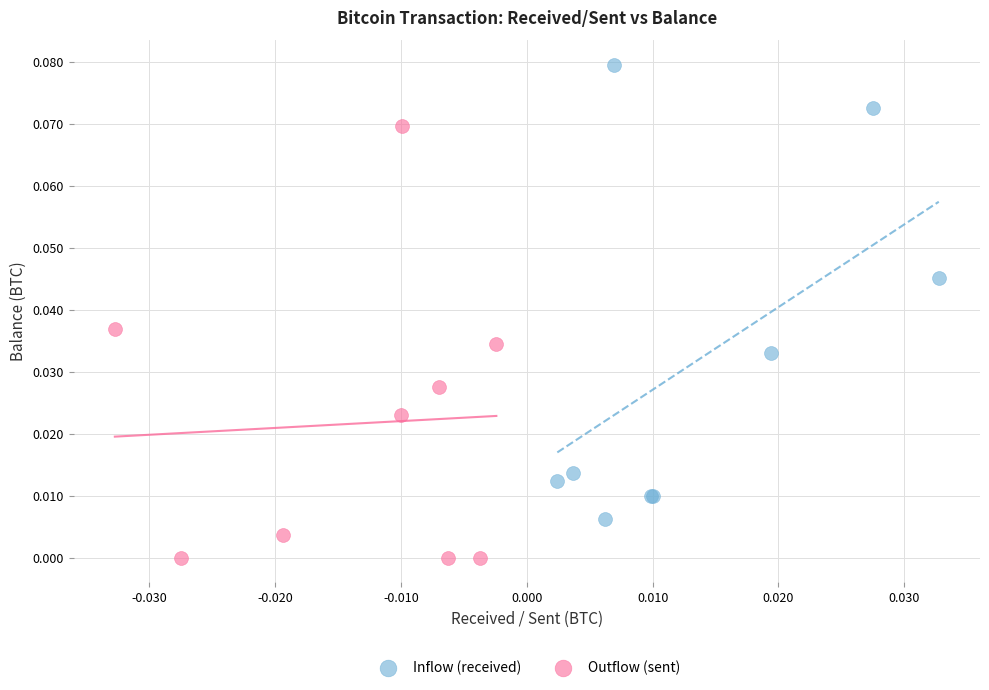

Which series reaches the maximum Y coordinate?

Inflow (received)